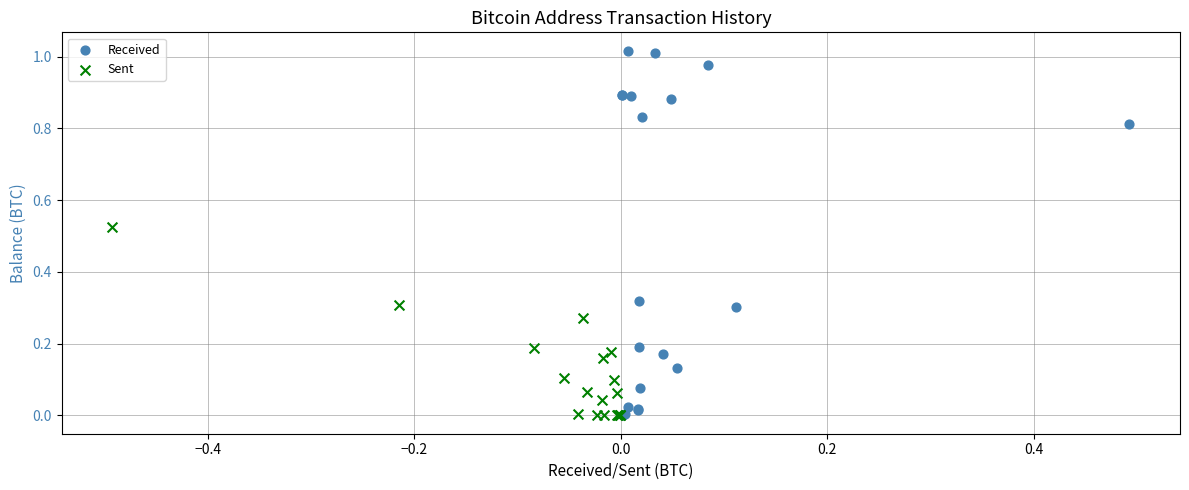

Which series has the widest spread of Y values?

Received